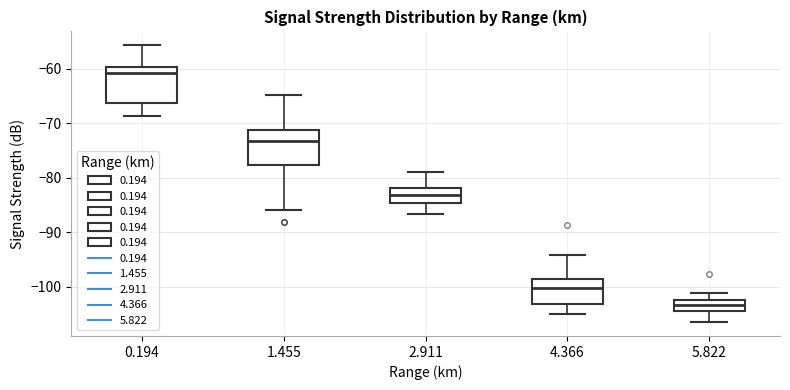

Reading left to right, transcribe this box plot: for each box, give where its median line is, the range the box spans, and where its two whiskers end, as read against the y-axis. The values are not printed on the chart, so give them approximately, as read against the axis.

0.194: median -61, box -66 to -60, whiskers -69 to -56
1.455: median -73, box -78 to -71, whiskers -86 to -65
2.911: median -83, box -85 to -82, whiskers -87 to -79
4.366: median -100, box -103 to -99, whiskers -105 to -94
5.822: median -103, box -104 to -102, whiskers -106 to -101